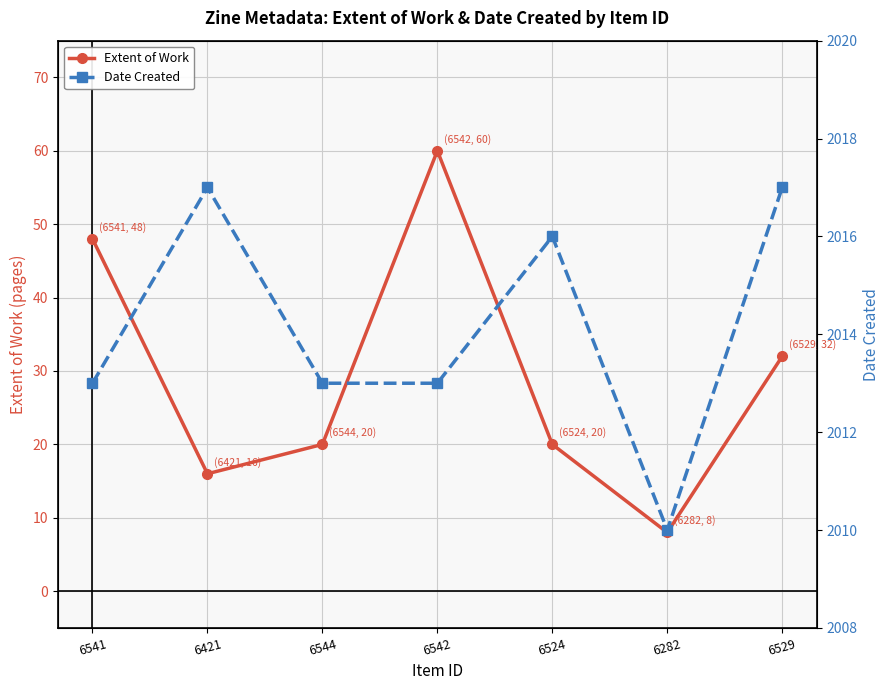

Is this an area chart (filled region under the line)?

No